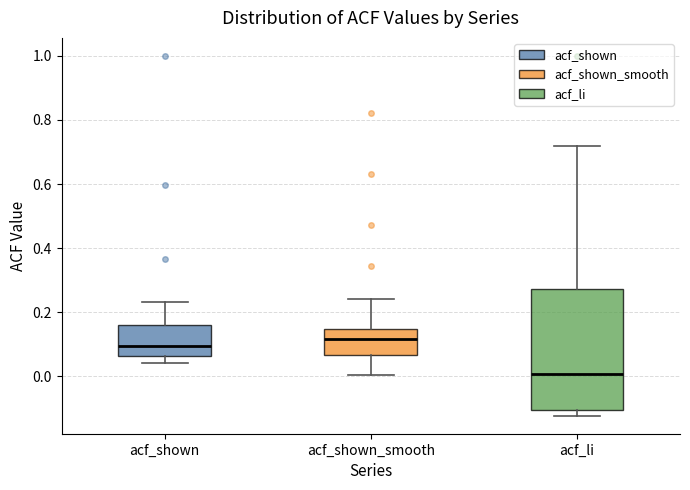

Reading left to right, transcribe this box plot: for each box, give where its median line is, the range the box spans, and where its two whiskers end, as read against the y-axis. The values are not printed on the chart, so give them approximately, as read against the axis.

acf_shown: median 0.10, box 0.06 to 0.16, whiskers 0.04 to 0.24
acf_shown_smooth: median 0.12, box 0.06 to 0.14, whiskers 0.00 to 0.24
acf_li: median 0.00, box -0.10 to 0.28, whiskers -0.12 to 0.72